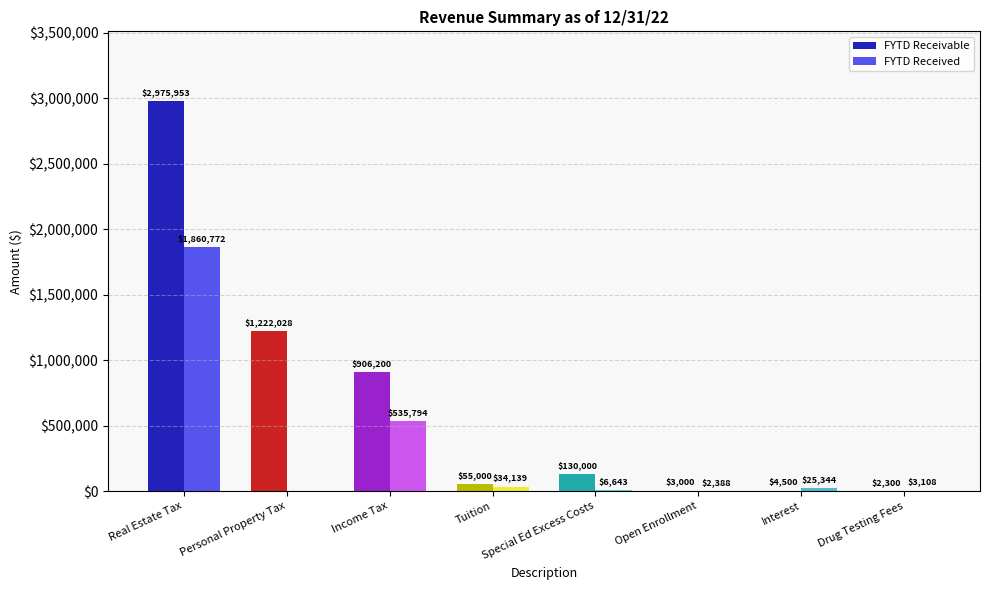

At which label is FYTD Receivable closest to 1489126?

Personal Property Tax